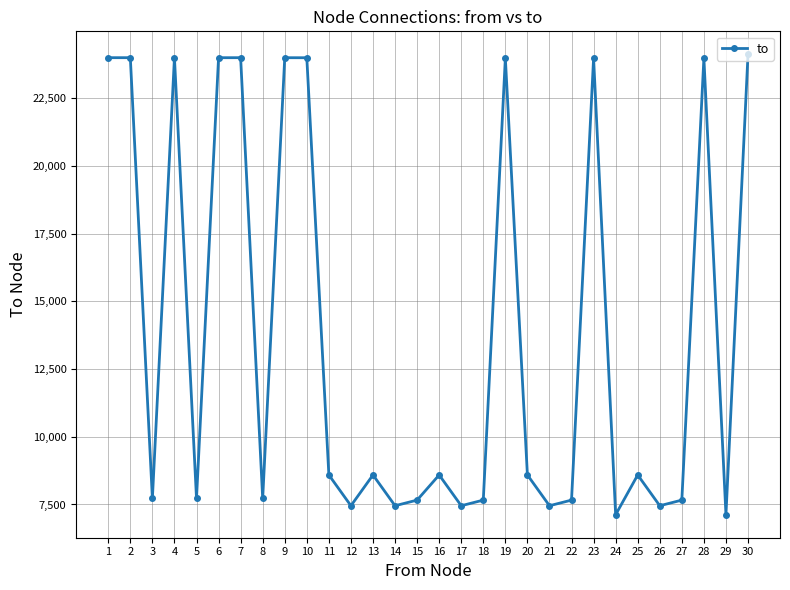

What is the difference between the maximum and minimum values?

16994